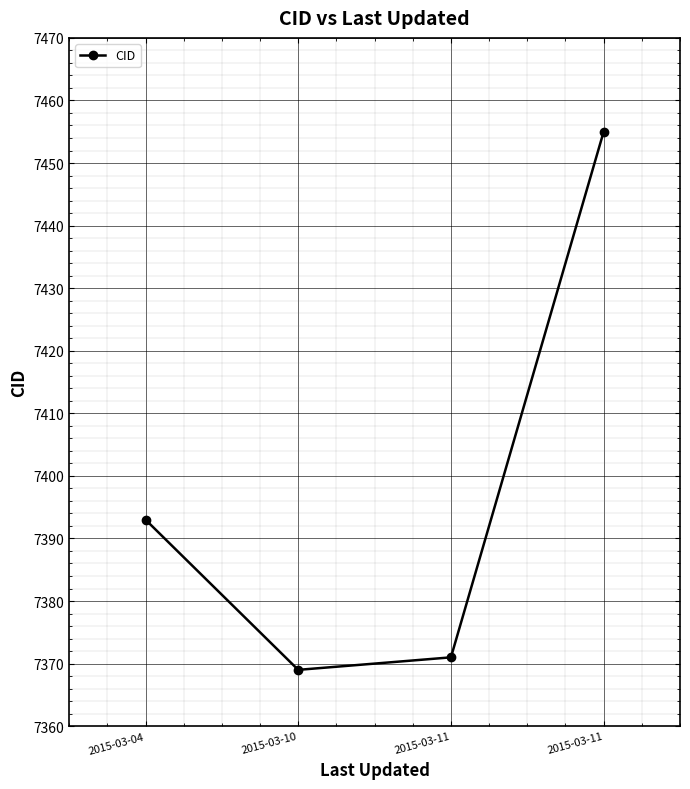

At which label is the value closest to 7412?

2015-03-04